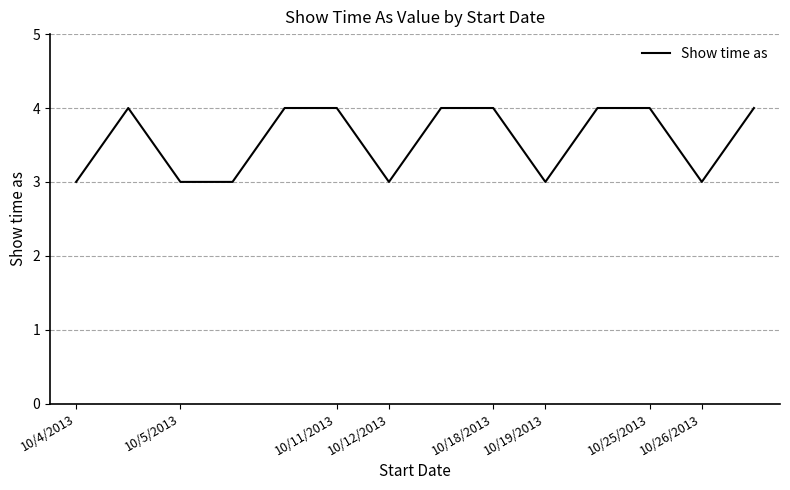

What is the maximum value shown in the chart?

4